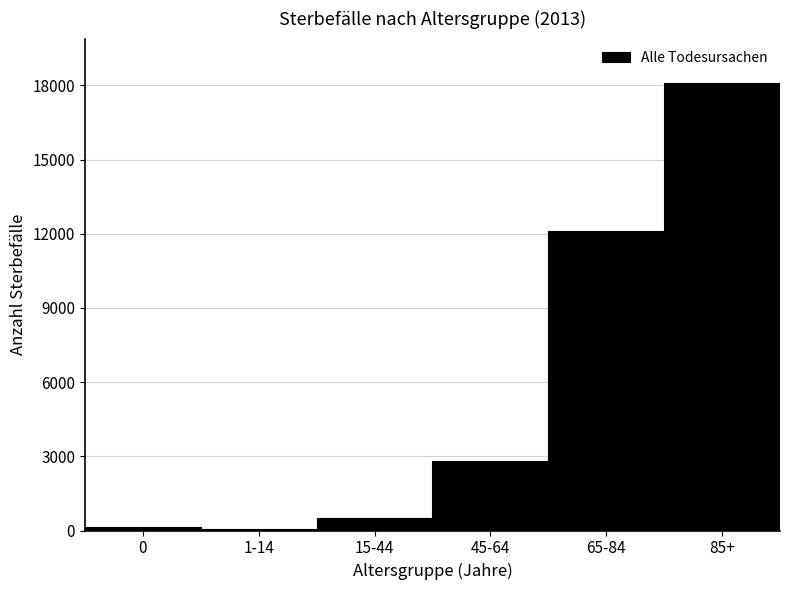

Reading right to left, extract all data points from this chart.

85+=18087	65-84=12116	45-64=2798	15-44=523	1-14=42	0=138